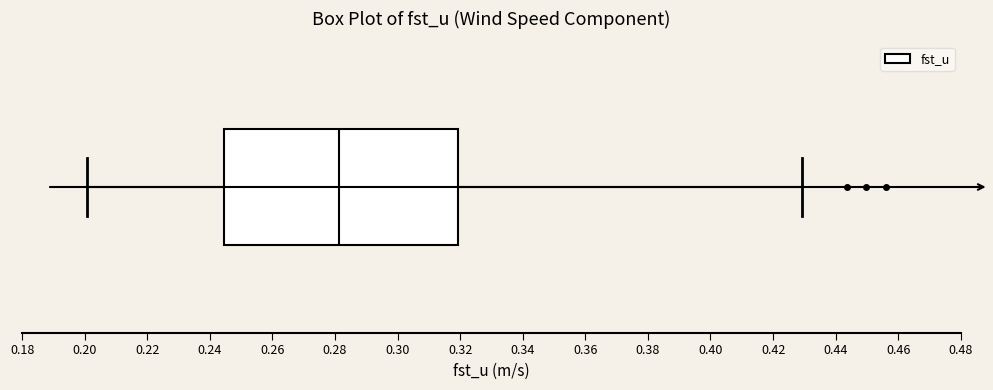

Read this box plot against the x-axis: the position of the median line, the range covered by the box, and the ends of both whiskers. The values are not printed on the chart, so give them approximately, as read against the axis.

median 0.282, box 0.244 to 0.320, whiskers 0.200 to 0.430